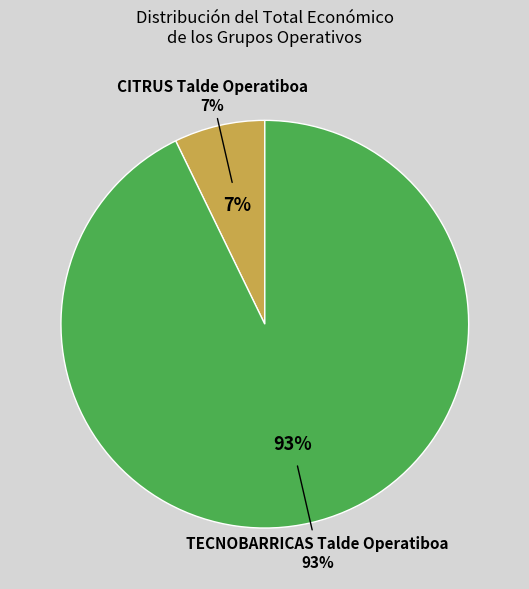

What is the ratio of the value at CITRUS Talde Operatiboa to the value at TECNOBARRICAS Talde Operatiboa?

0.1